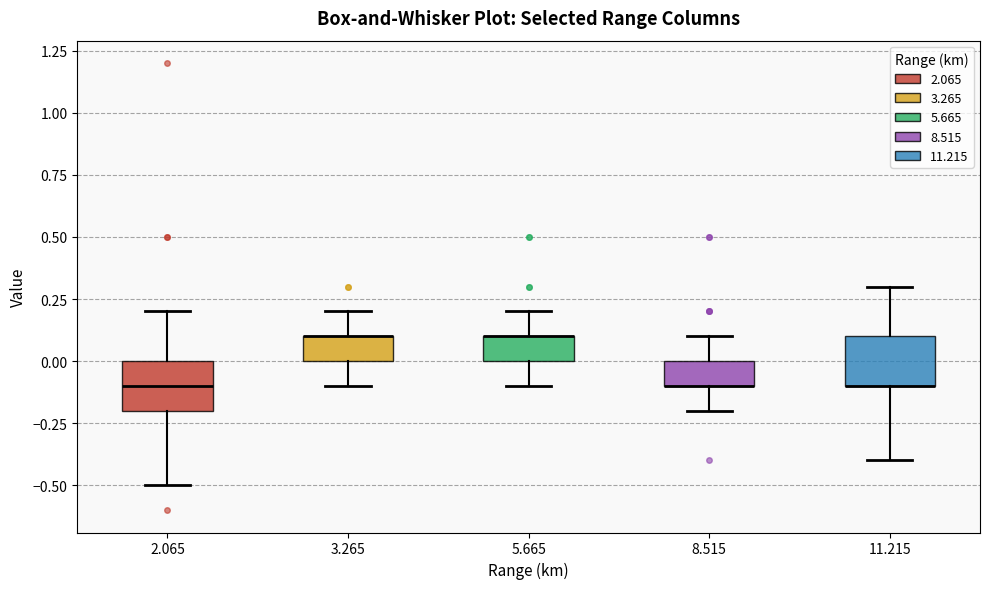

Reading left to right, transcribe this box plot: for each box, give where its median line is, the range the box spans, and where its two whiskers end, as read against the y-axis. The values are not printed on the chart, so give them approximately, as read against the axis.

2.065: median -0.1, box -0.2 to 0.0, whiskers -0.5 to 0.2
3.265: median 0.1 (drawn on the box's upper edge), box 0.0 to 0.1, whiskers -0.1 to 0.2
5.665: median 0.1 (drawn on the box's upper edge), box 0.0 to 0.1, whiskers -0.1 to 0.2
8.515: median -0.1 (drawn on the box's lower edge), box -0.1 to 0.0, whiskers -0.2 to 0.1
11.215: median -0.1 (drawn on the box's lower edge), box -0.1 to 0.1, whiskers -0.4 to 0.3